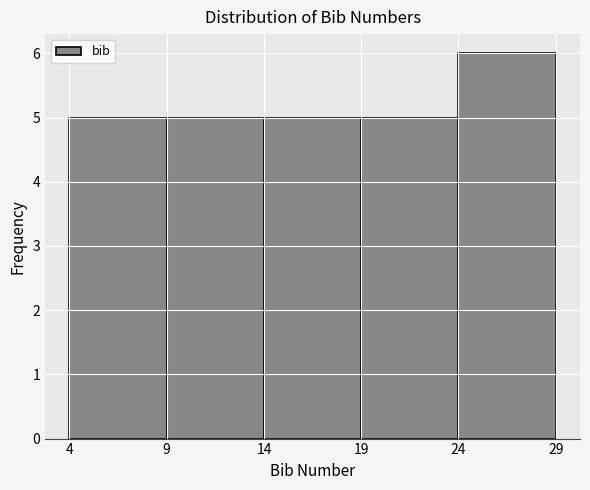

Reading left to right, list every bar in this chart as the range it spans on the x-axis followed by its height. The values are not printed on the chart, so give them approximately, as read against the axis.

4 to 9: 5
9 to 14: 5
14 to 19: 5
19 to 24: 5
24 to 29: 6